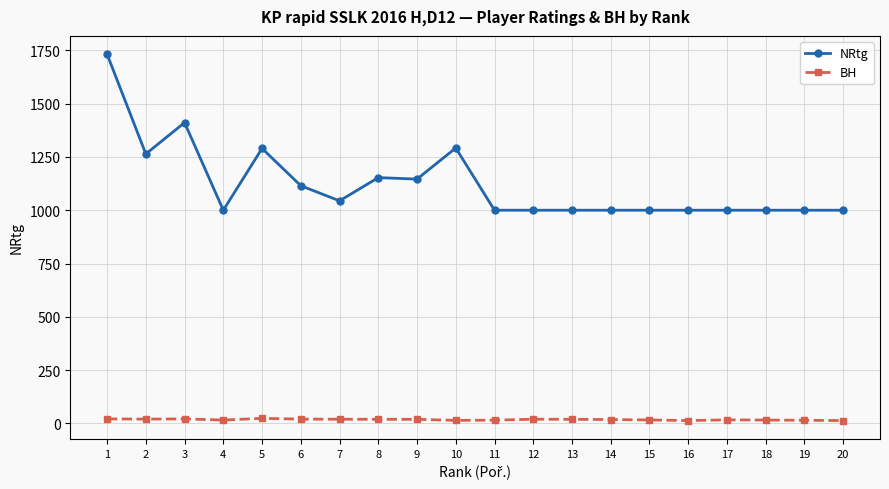

True or false: NRtg and BH cross at least once.

False